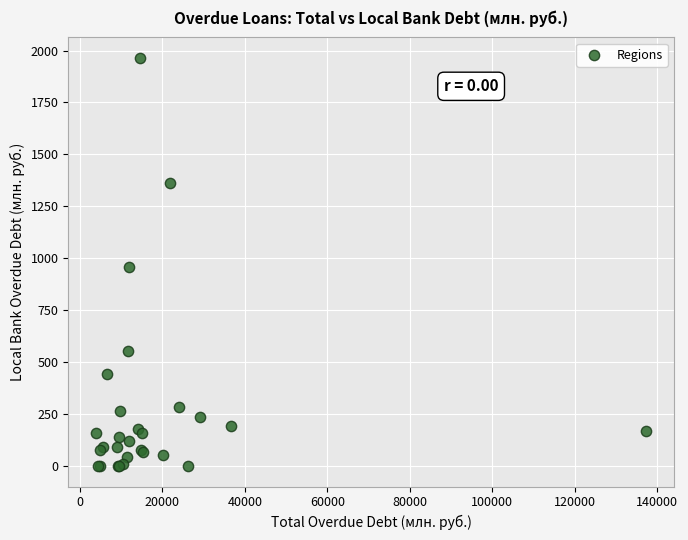

What Y value in the scatter plot is closest to 982?

958